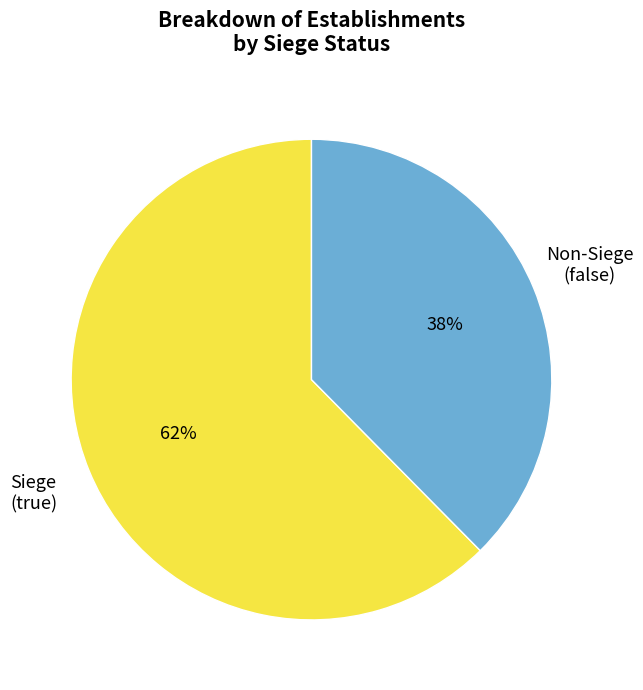

Count the number of slices in the pie.

2